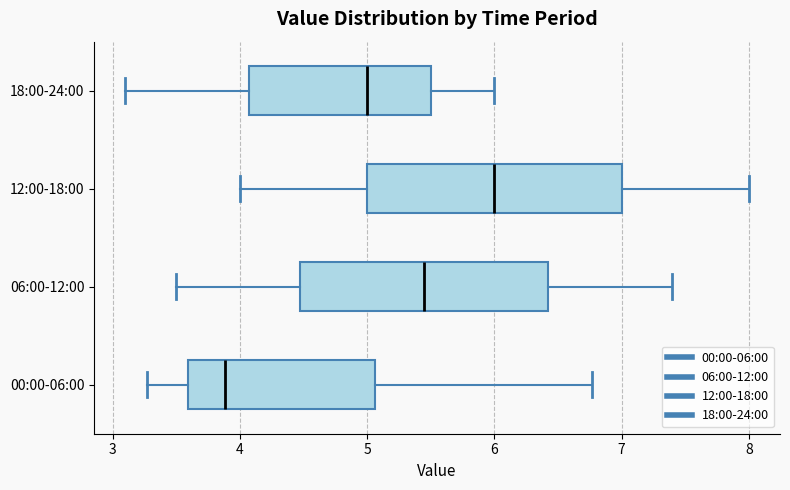

Where is the right edge of the box for 00:00-06:00 on the x-axis? The values are not printed on the chart, so give them approximately, as read against the axis.

5.1